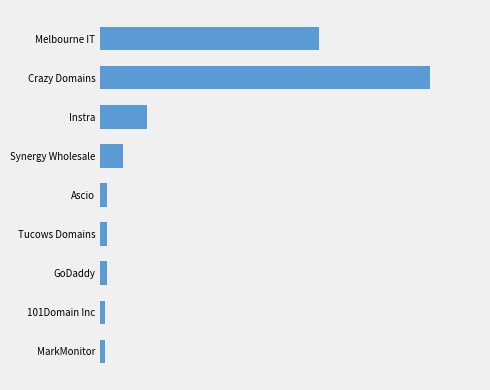

Are the bars horizontal?

Yes